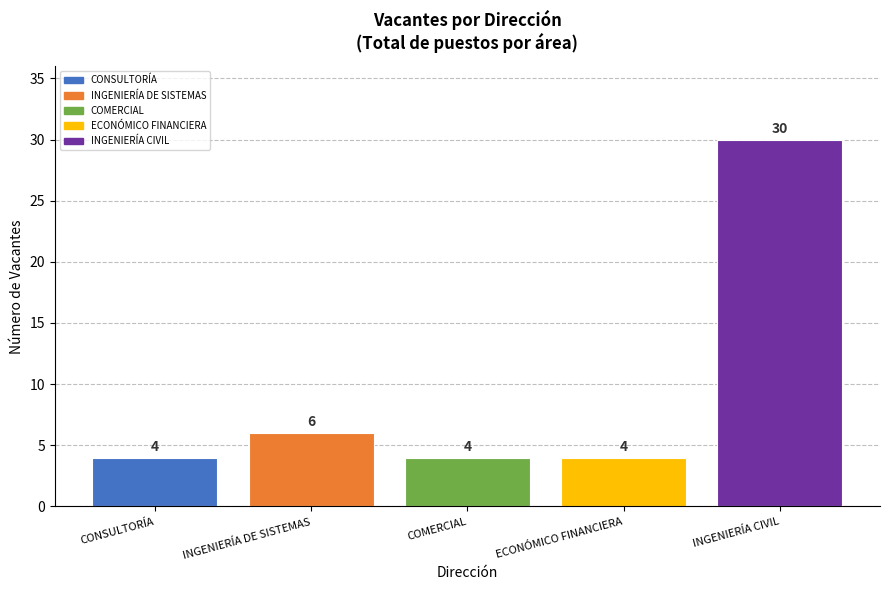

The chart shows a value of 4 at CONSULTORÍA. True or false?

True